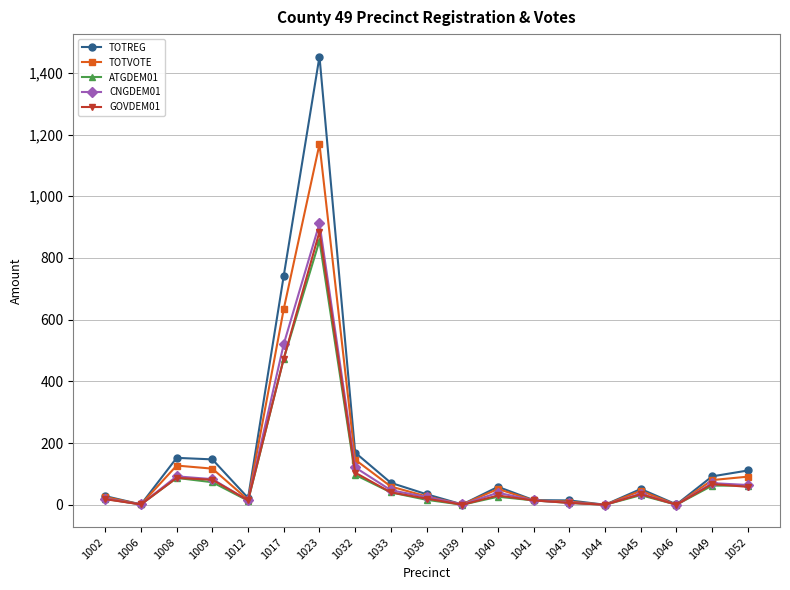

What is the greatest value displayed?

1453